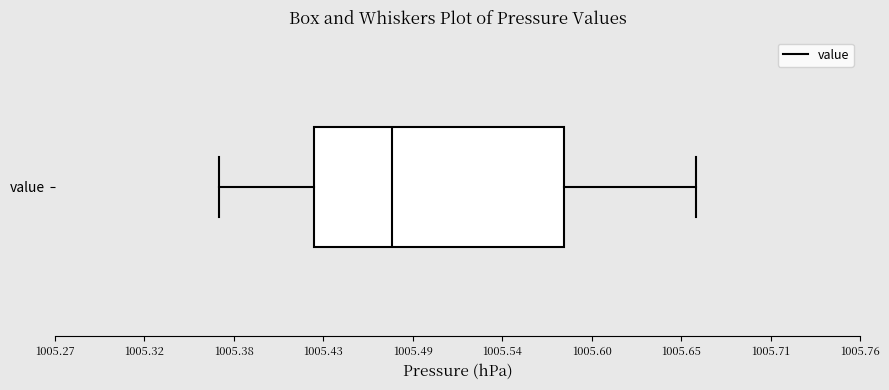

Transcribe this box plot: give where the median line is, the range the box spans, and where the two whiskers end, as read against the x-axis. The values are not printed on the chart, so give them approximately, as read against the axis.

median 1005.48, box 1005.43 to 1005.58, whiskers 1005.37 to 1005.66